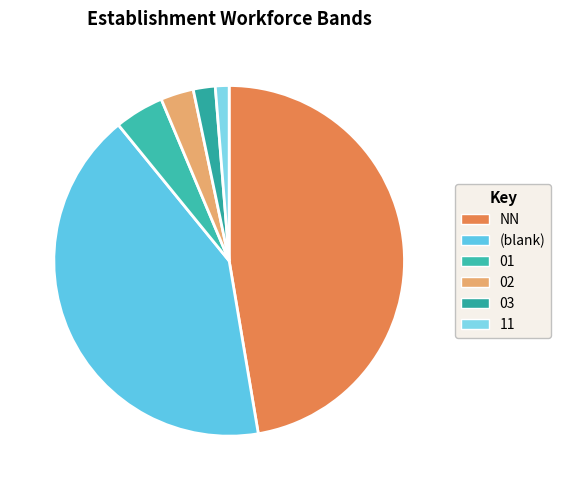

How much of the chart is everything except 02?

97.0%